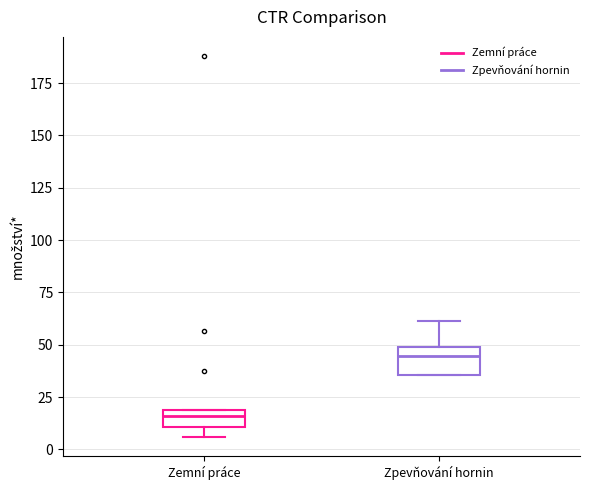

Reading left to right, read every box against the y-axis: the position of its median line, the range the box covers, and the ends of its whiskers. The values are not printed on the chart, so give them approximately, as read against the axis.

Zemní práce: median 15, box 10 to 20, whiskers 5 to 20
Zpevňování hornin: median 45, box 35 to 50, whiskers 35 to 60